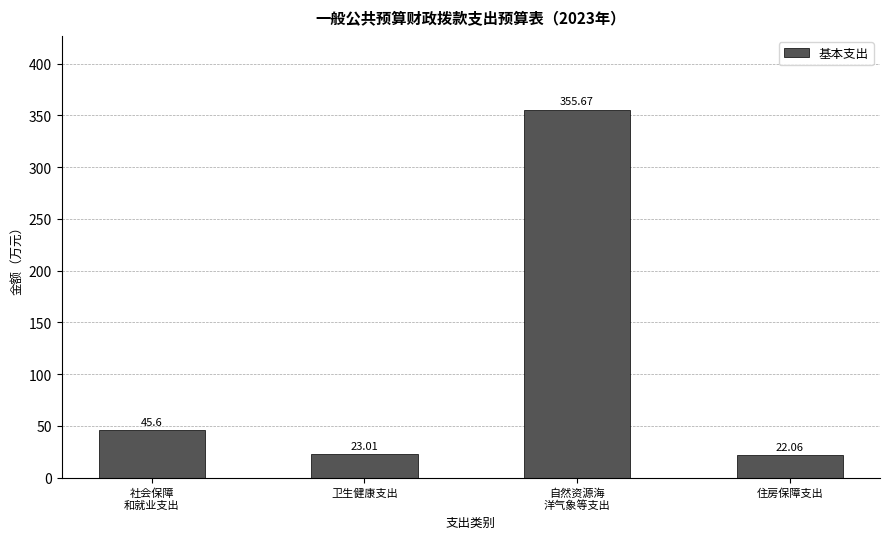

List the labels in order of value, smallest first.

住房保障支出, 卫生健康支出, 社会保障
和就业支出, 自然资源海
洋气象等支出